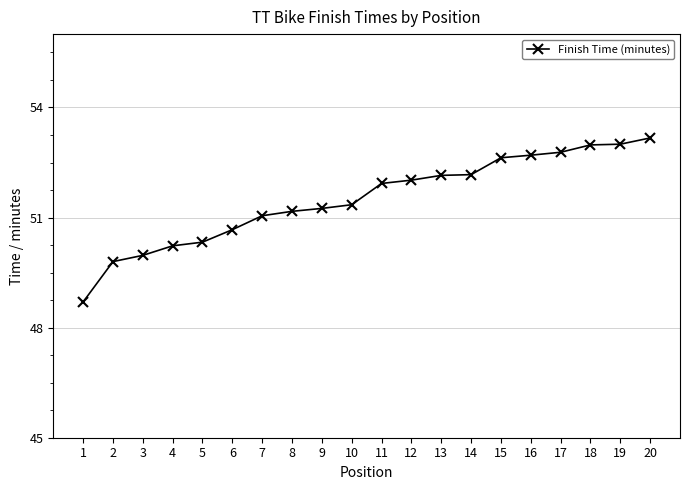

What is the difference between the values at 3 and 8?

1.2